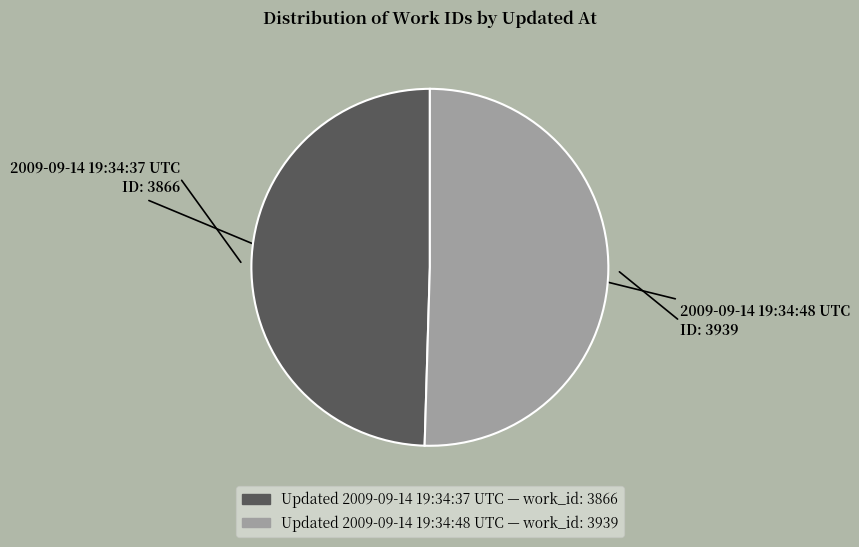

How many slices are in this pie chart?

2